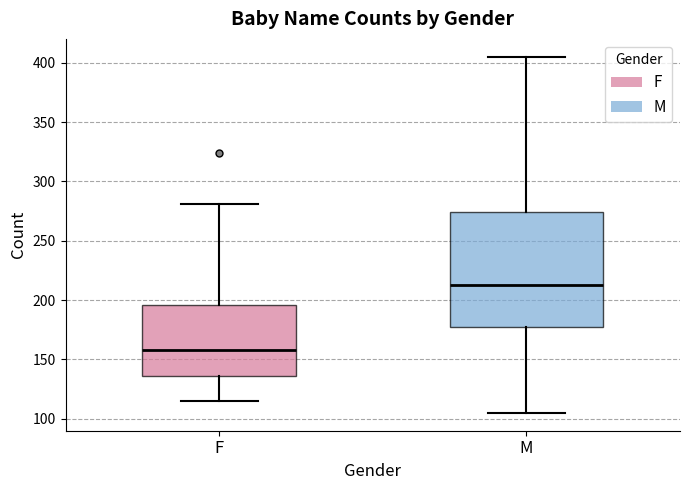

Which box's median line is the highest?

M